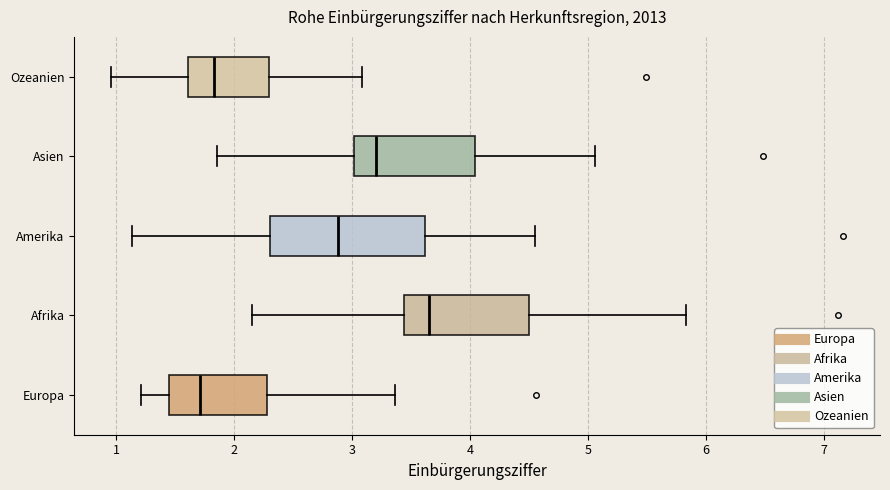

Reading bottom to top, read every box against the x-axis: the position of its median line, the range the box covers, and the ends of its whiskers. The values are not printed on the chart, so give them approximately, as read against the axis.

Europa: median 1.7, box 1.5 to 2.3, whiskers 1.2 to 3.4
Afrika: median 3.7, box 3.4 to 4.5, whiskers 2.2 to 5.8
Amerika: median 2.9, box 2.3 to 3.6, whiskers 1.1 to 4.6
Asien: median 3.2, box 3.0 to 4.0, whiskers 1.9 to 5.1
Ozeanien: median 1.8, box 1.6 to 2.3, whiskers 1.0 to 3.1